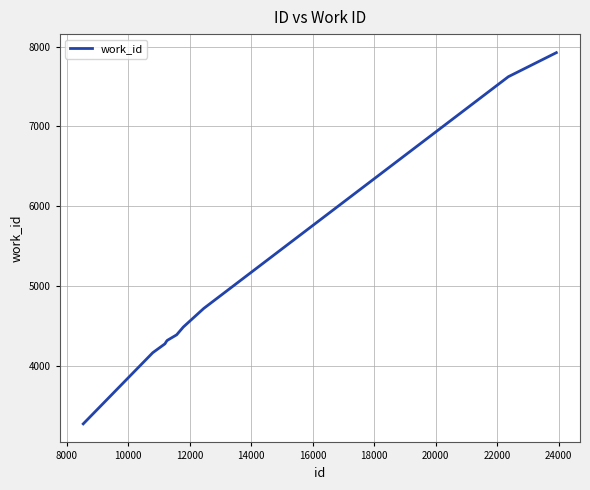

What is the smallest value displayed?

3276